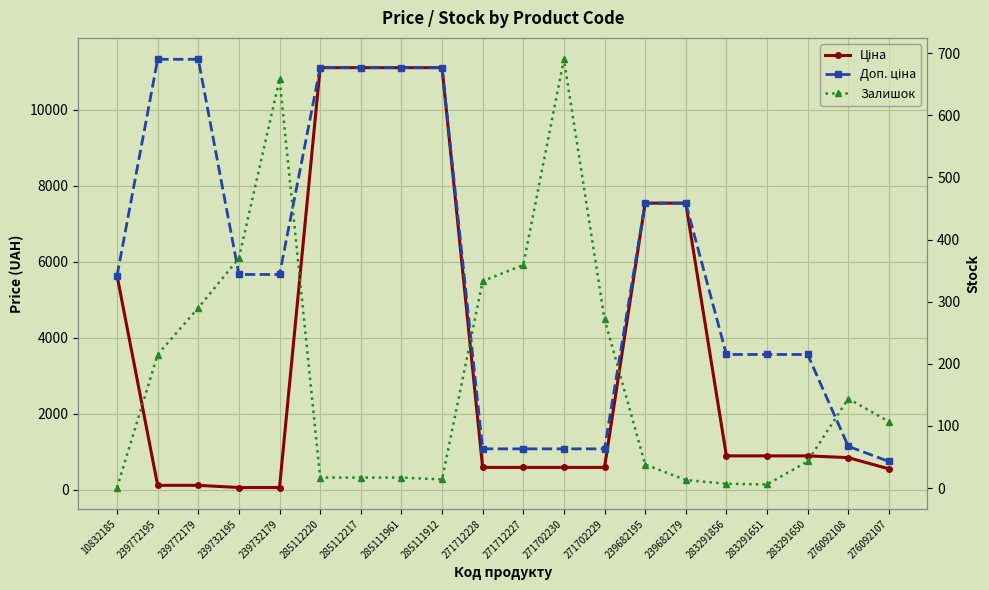

Between which two adjacent categories do Ціна and Залишок first intersect?

10832185 and 239772195